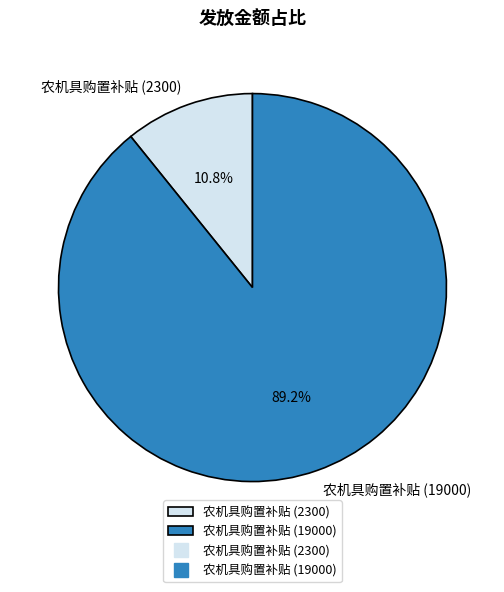

What is the majority slice?

农机具购置补贴 (19000)